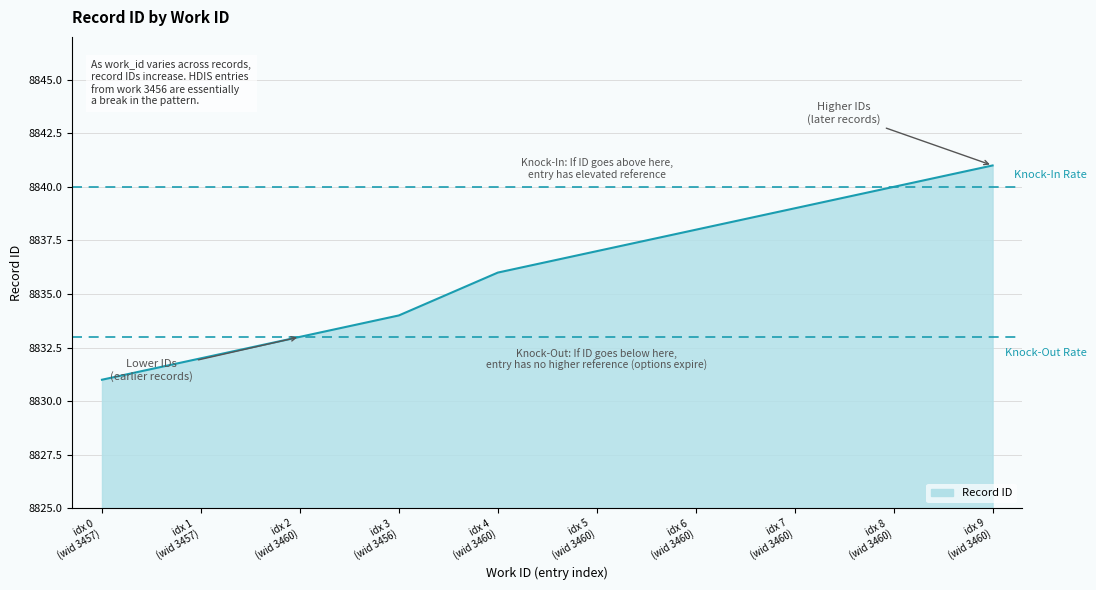

What is the greatest value displayed?

8841